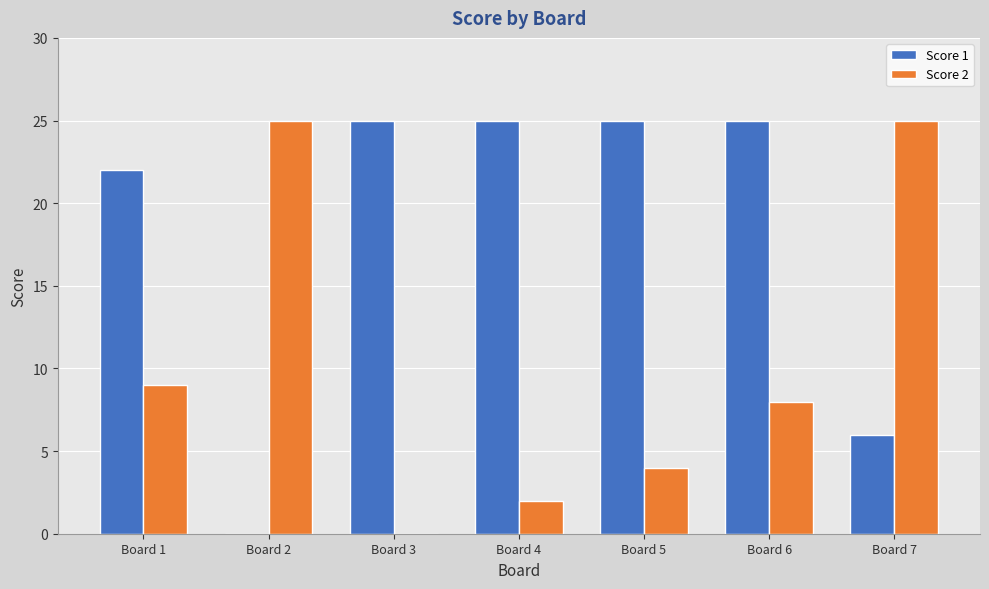

What is the maximum value for Score 1?

25